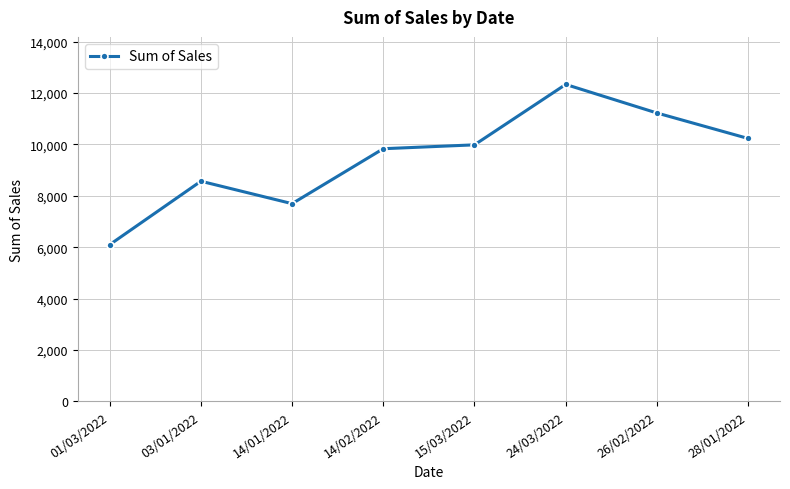

How many data points are less than 9983?

4